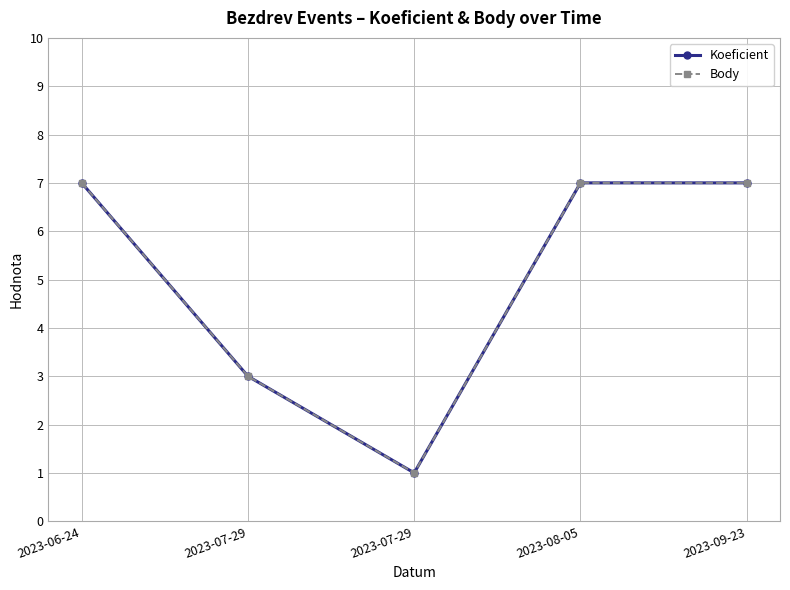

The value of Body at 2023-07-29 is 1. True or false?

False